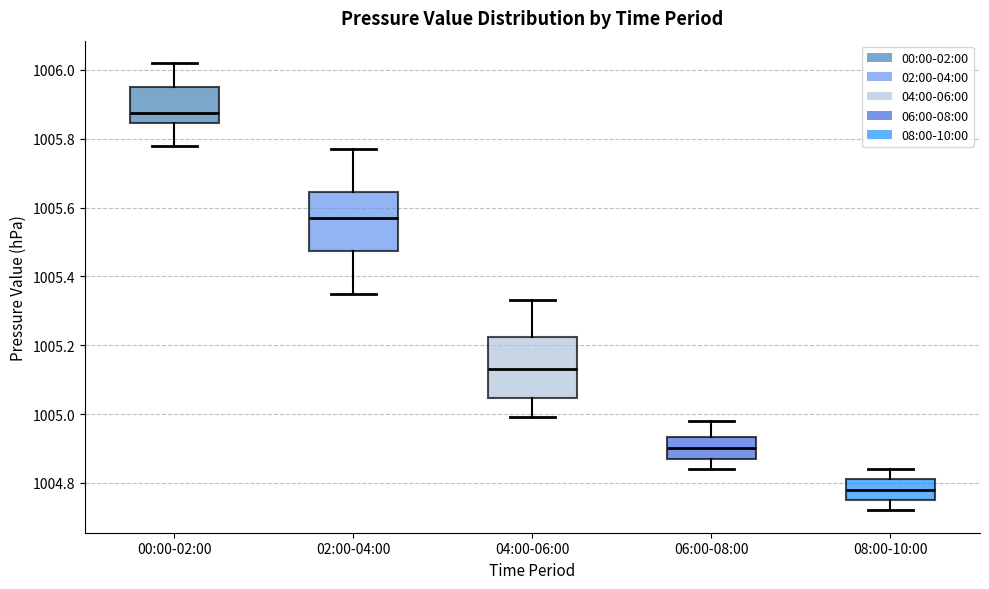

Where does the lower whisker of the box for 00:00-02:00 end on the y-axis? The values are not printed on the chart, so give them approximately, as read against the axis.

1005.78